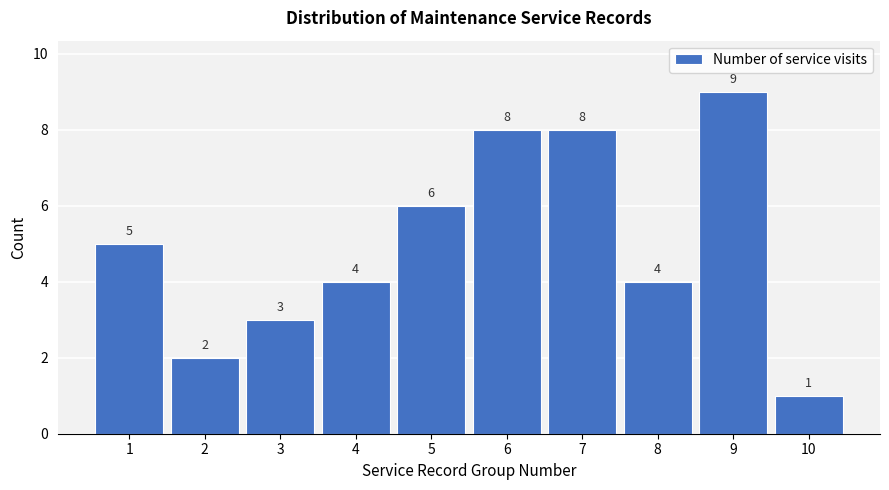

Reading right to left, extract all data points from this chart.

10=1	9=9	8=4	7=8	6=8	5=6	4=4	3=3	2=2	1=5